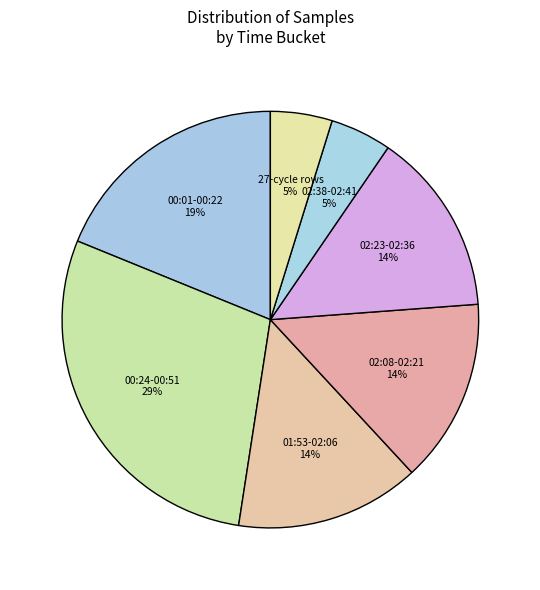

The 00:24-00:51 slice represents 29% of the pie. True or false?

True